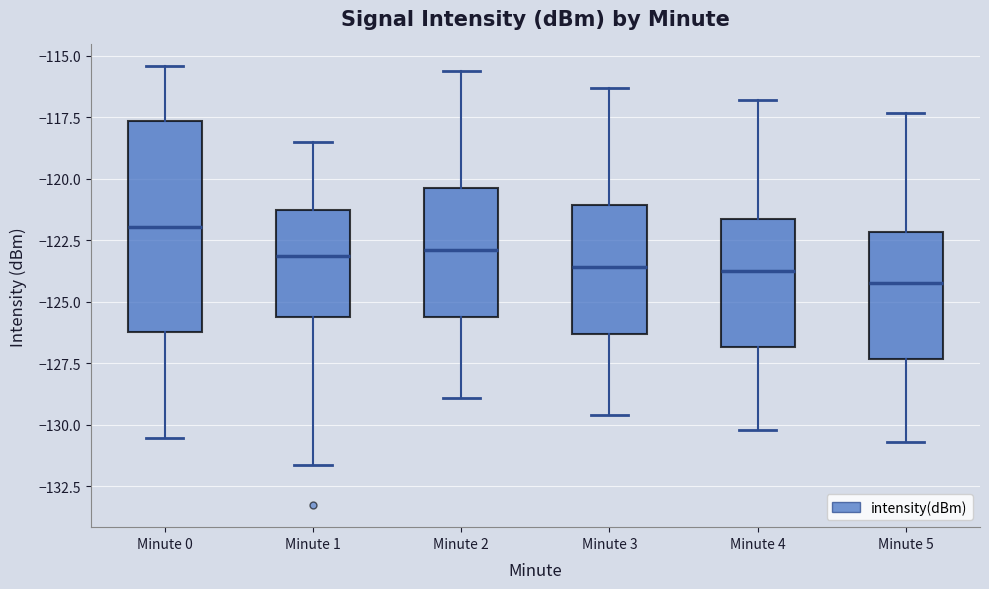

Reading left to right, read every box against the y-axis: the position of its median line, the range the box covers, and the ends of its whiskers. The values are not printed on the chart, so give them approximately, as read against the axis.

Minute 0: median -122.0, box -126.0 to -117.5, whiskers -130.5 to -115.5
Minute 1: median -123.0, box -125.5 to -121.0, whiskers -131.5 to -118.5
Minute 2: median -123.0, box -125.5 to -120.5, whiskers -129.0 to -115.5
Minute 3: median -123.5, box -126.5 to -121.0, whiskers -129.5 to -116.5
Minute 4: median -123.5, box -127.0 to -121.5, whiskers -130.0 to -117.0
Minute 5: median -124.0, box -127.5 to -122.0, whiskers -130.5 to -117.5